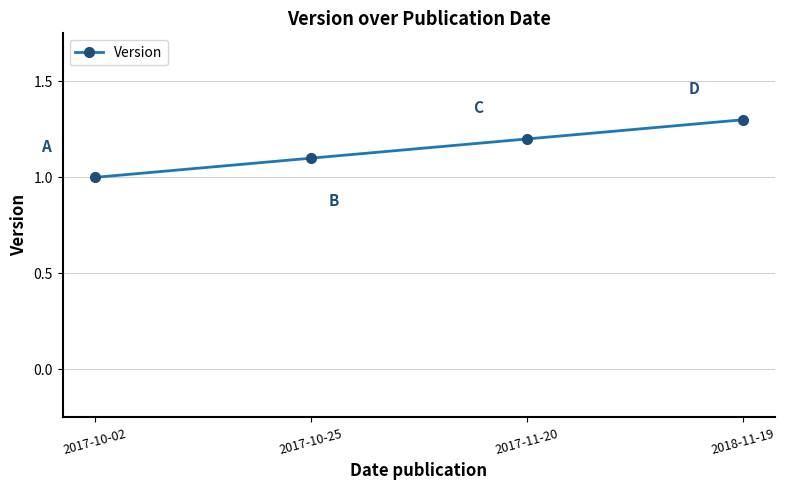

Reading right to left, list all the values displayed in this chart.

1.3	1.2	1.1	1.0